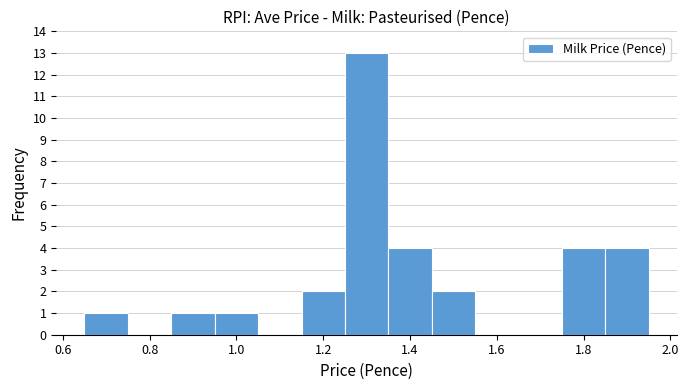

Reading left to right, list every bar in this chart as the range it spans on the x-axis followed by its height. Neither the bar edges nor the heights are printed on the chart, so give them approximately, as read against the axes.

0.65 to 0.75: 1
0.75 to 0.85: 0
0.85 to 0.95: 1
0.95 to 1.05: 1
1.05 to 1.15: 0
1.15 to 1.25: 2
1.25 to 1.35: 13
1.35 to 1.45: 4
1.45 to 1.55: 2
1.55 to 1.65: 0
1.65 to 1.75: 0
1.75 to 1.85: 4
1.85 to 1.95: 4